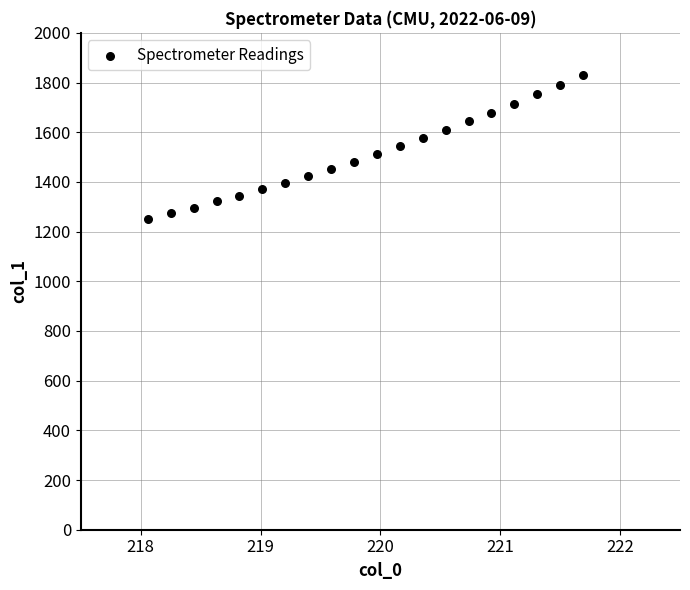

What is the range of Y values (max minus min)?

577.1